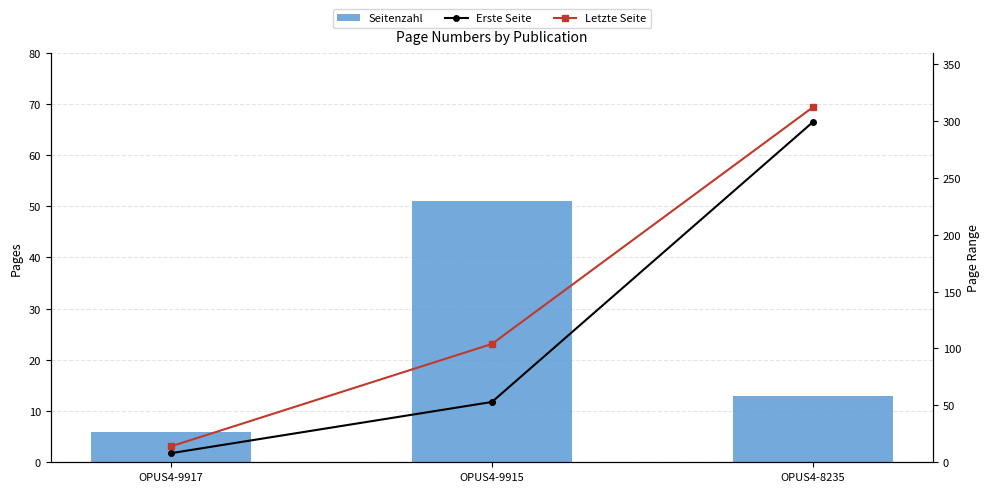

List the series in order of their overall mean, lowest first.

Seitenzahl, Erste Seite, Letzte Seite